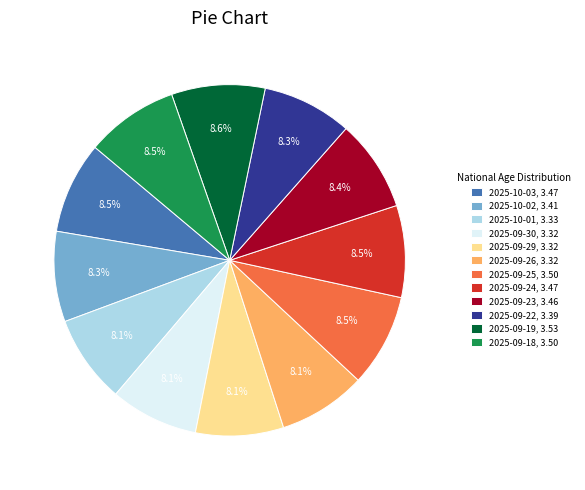

Combined, what portion of the pie is 2025-09-30, 3.32 and 2025-09-18, 3.50?

16.6%